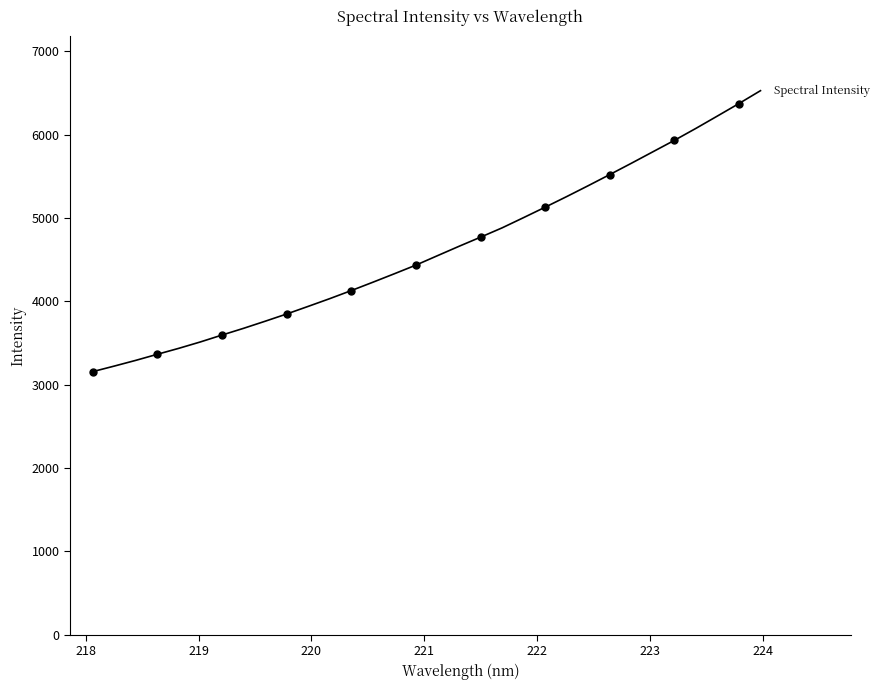

What is the sum of all values?

147723.4